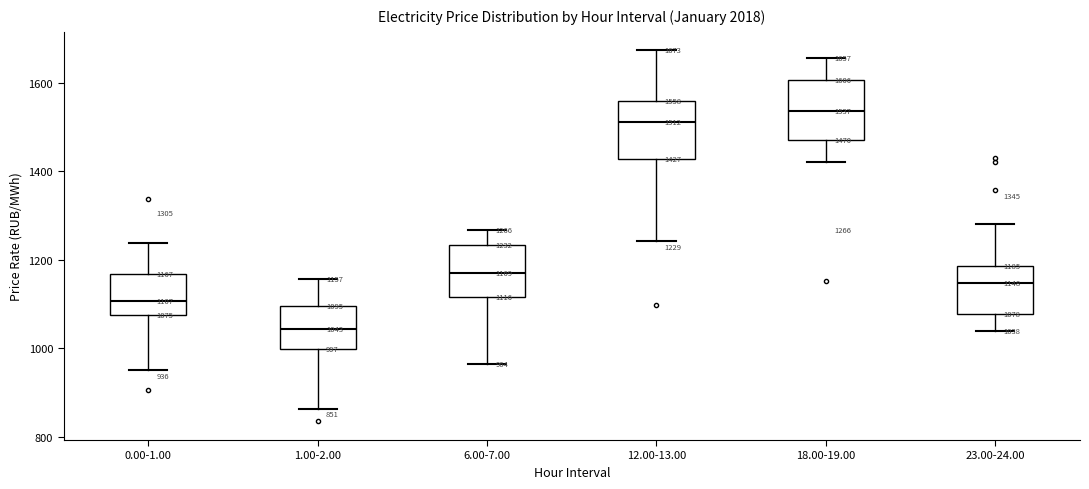

Which box's median line is the highest?

18.00-19.00